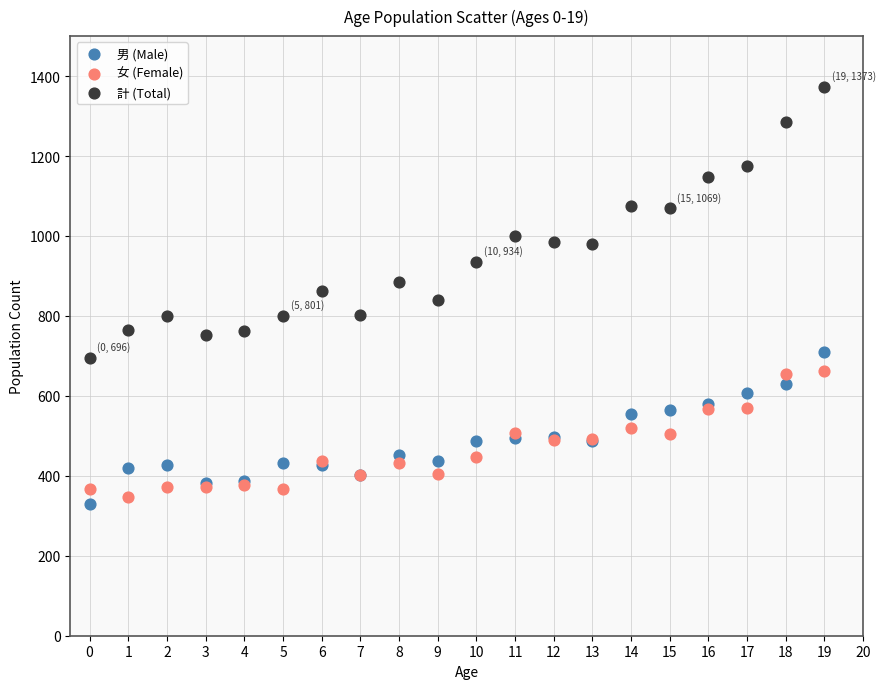

What are all the series names shown in the legend?

男 (Male), 女 (Female), 計 (Total)